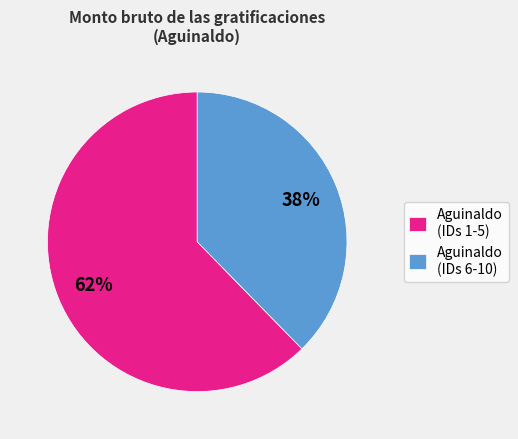

How many segments does this pie chart have?

2